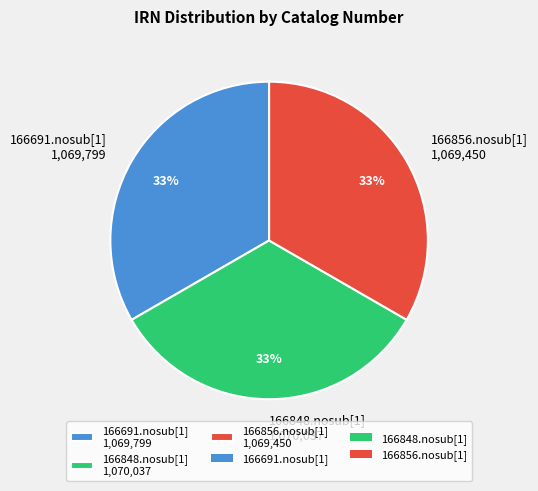

To the nearest percent, what percentage of the pie is 166848.nosub[1]?

33%